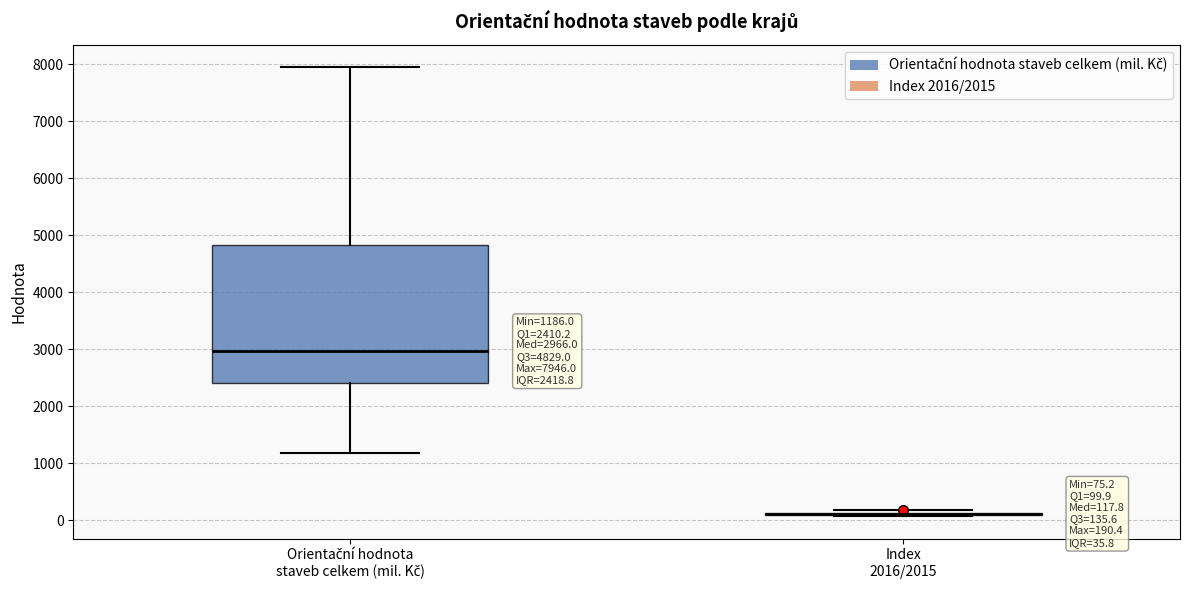

Comparing the boxes themselves (not the whiskers), which one is the tallest?

Orientační hodnota staveb celkem (mil. Kč)